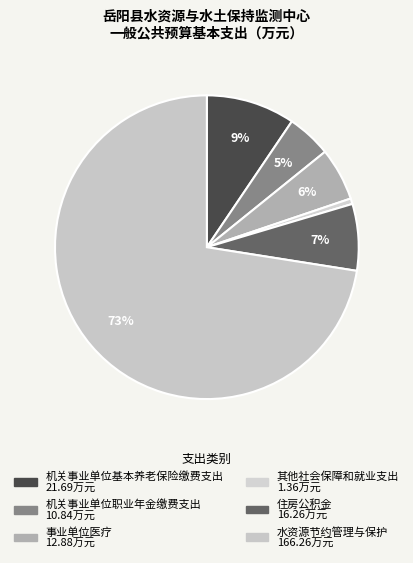

Which category accounts for the majority?

水资源节约管理与保护